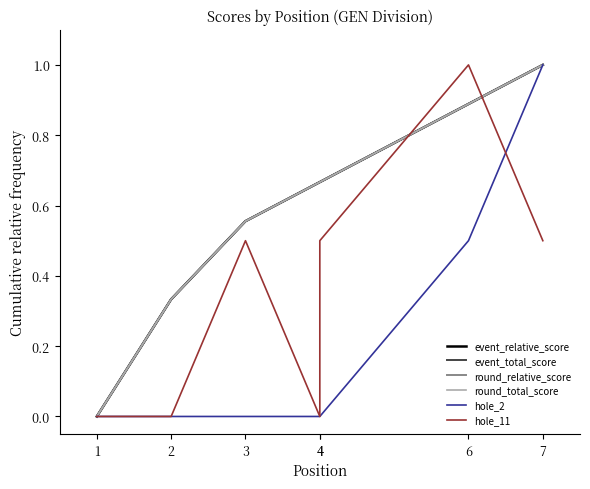

How many hole_11 values are between 0 and 1?

7